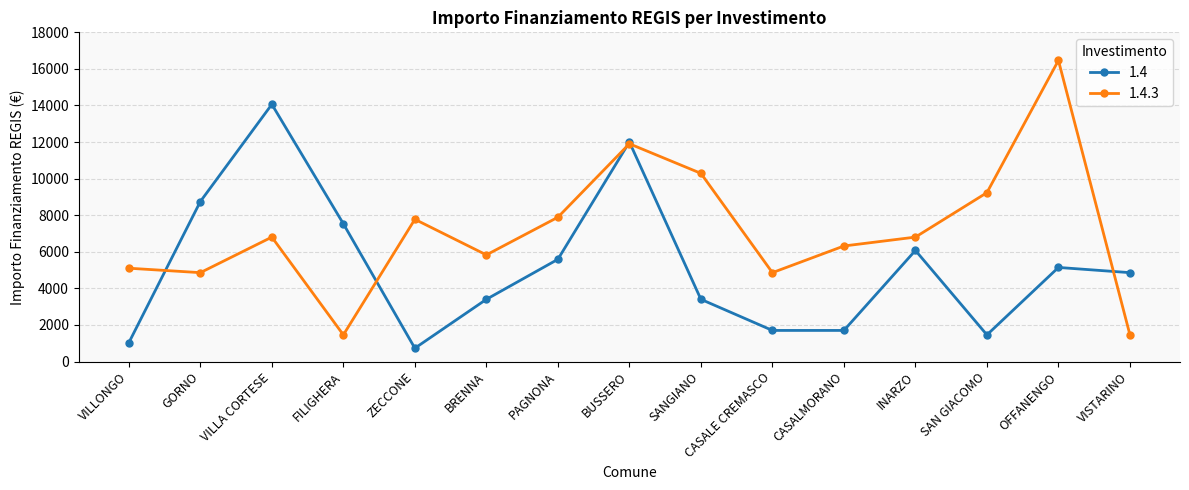

Rank the series by their average value, from highest to lowest.

1.4.3, 1.4